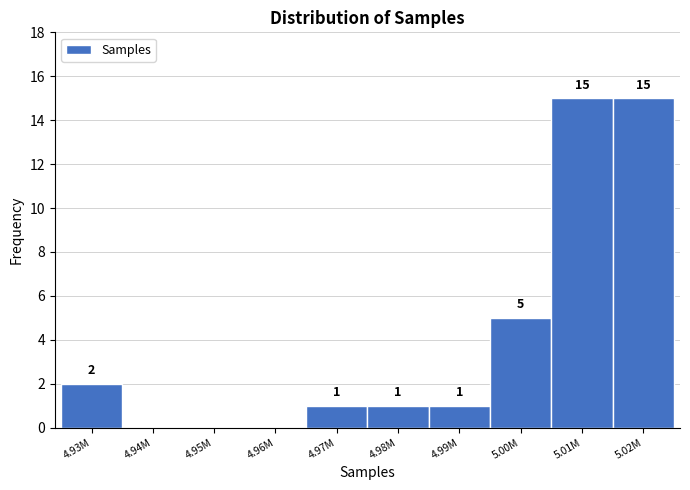

Reading right to left, transcribe all the data shown in this chart.

5.02M=15	5.01M=15	5.00M=5	4.99M=1	4.98M=1	4.97M=1	4.96M=0	4.95M=0	4.94M=0	4.93M=2